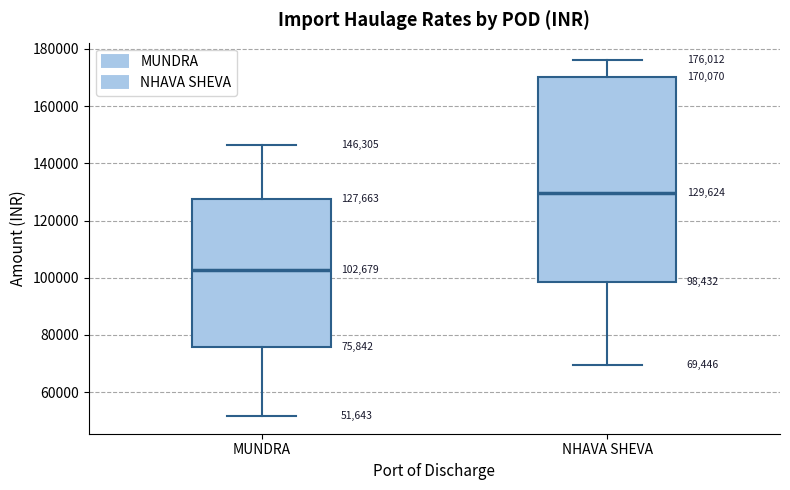

Which box has the lowest median line?

MUNDRA